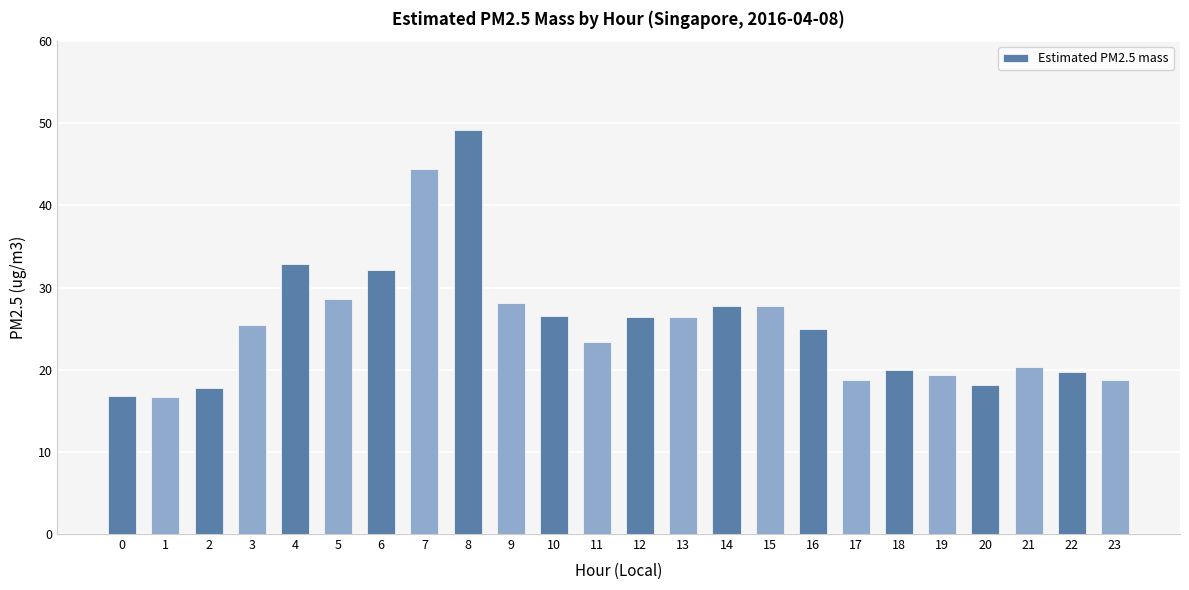

What is the difference between the values at 5 and 1?

11.9